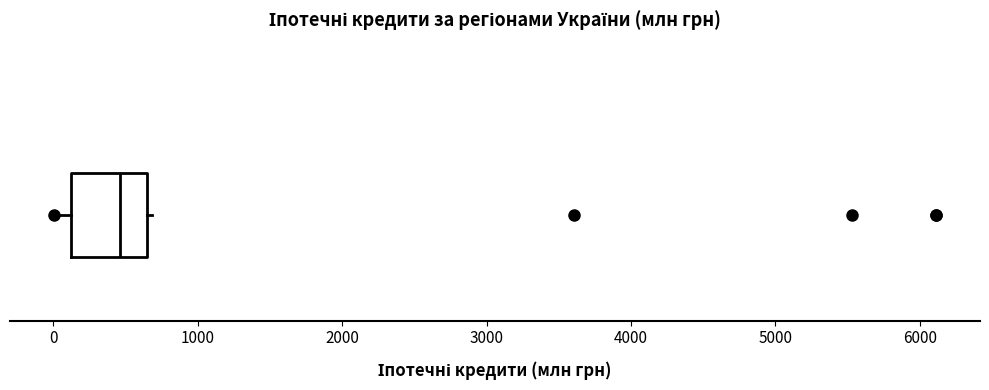

Transcribe this box plot: give where the median line is, the range the box spans, and where the two whiskers end, as read against the x-axis. The values are not printed on the chart, so give them approximately, as read against the axis.

median 500, box 100 to 600, whiskers 0 to 700